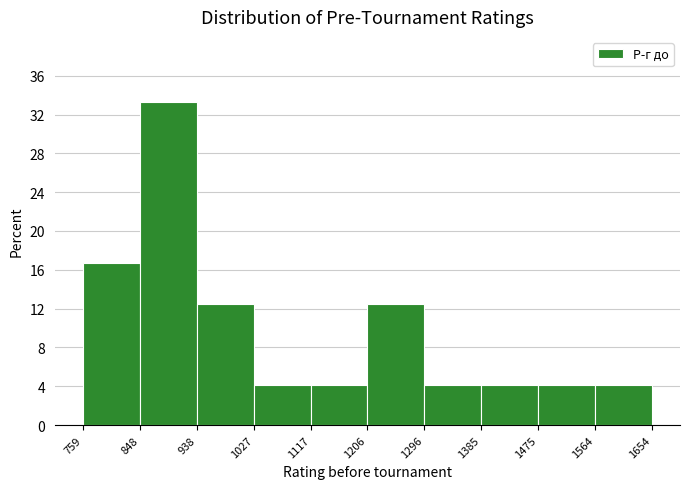

Reading left to right, list every bar in this chart as the range it spans on the x-axis followed by its height. The values are not printed on the chart, so give them approximately, as read against the axis.

759 to 848: 16.5
848 to 938: 33.5
938 to 1027: 12.5
1027 to 1117: 4.0
1117 to 1206: 4.0
1206 to 1296: 12.5
1296 to 1385: 4.0
1385 to 1475: 4.0
1475 to 1564: 4.0
1564 to 1654: 4.0